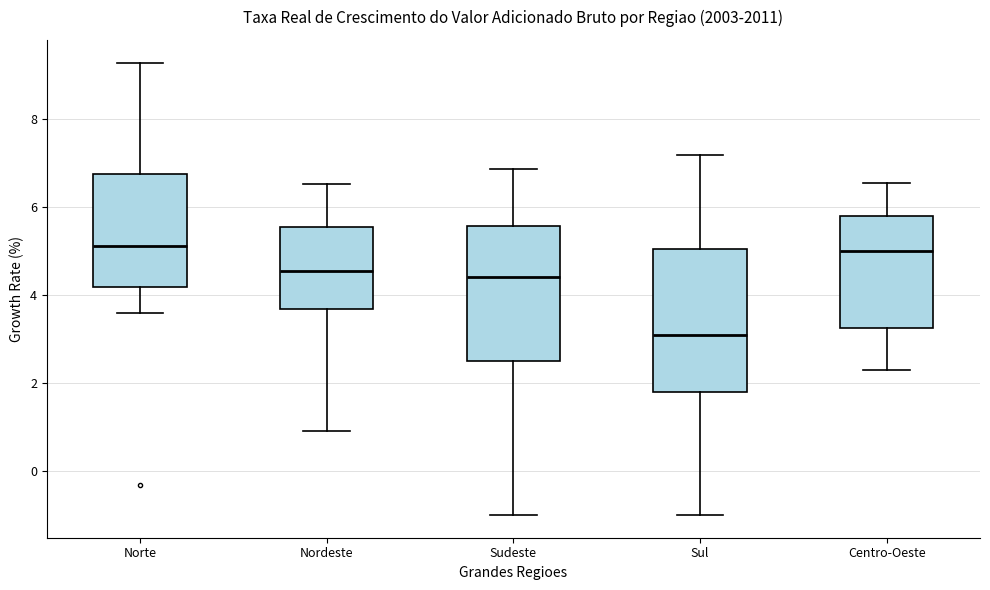

Reading left to right, read every box against the y-axis: the position of its median line, the range the box covers, and the ends of its whiskers. The values are not printed on the chart, so give them approximately, as read against the axis.

Norte: median 5.2, box 4.2 to 6.8, whiskers 3.6 to 9.2
Nordeste: median 4.6, box 3.6 to 5.6, whiskers 1.0 to 6.6
Sudeste: median 4.4, box 2.6 to 5.6, whiskers -1.0 to 6.8
Sul: median 3.0, box 1.8 to 5.0, whiskers -1.0 to 7.2
Centro-Oeste: median 5.0, box 3.2 to 5.8, whiskers 2.4 to 6.6